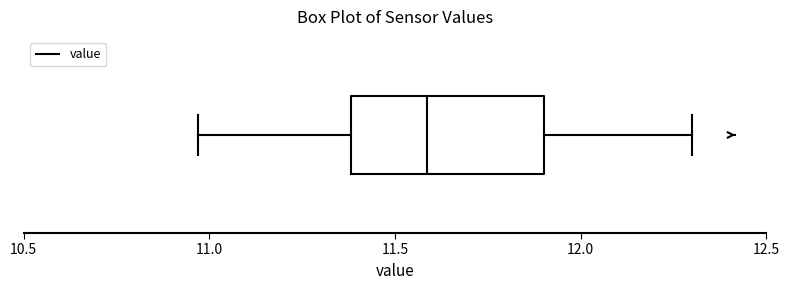

Where does the left whisker of the box end on the x-axis? The values are not printed on the chart, so give them approximately, as read against the axis.

10.95